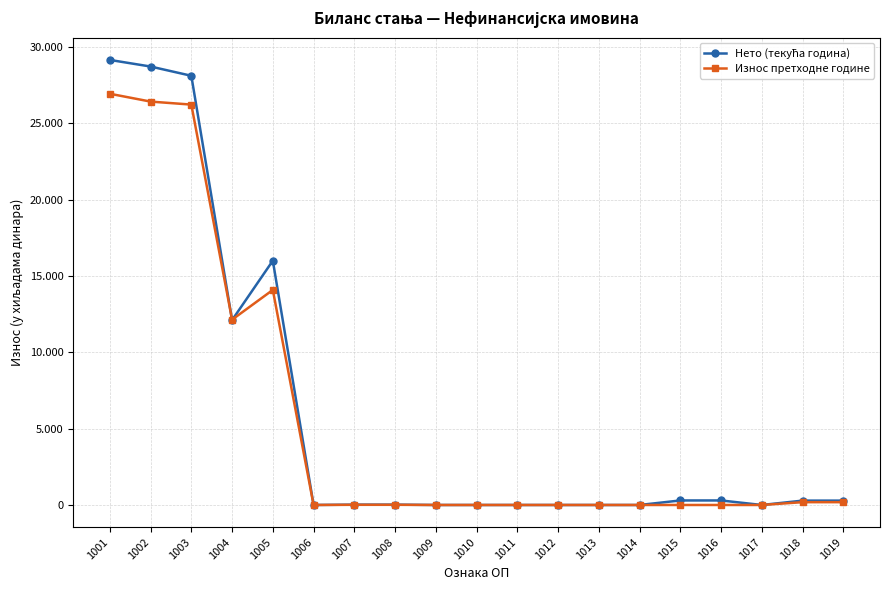

Does the chart have visible grid lines?

Yes